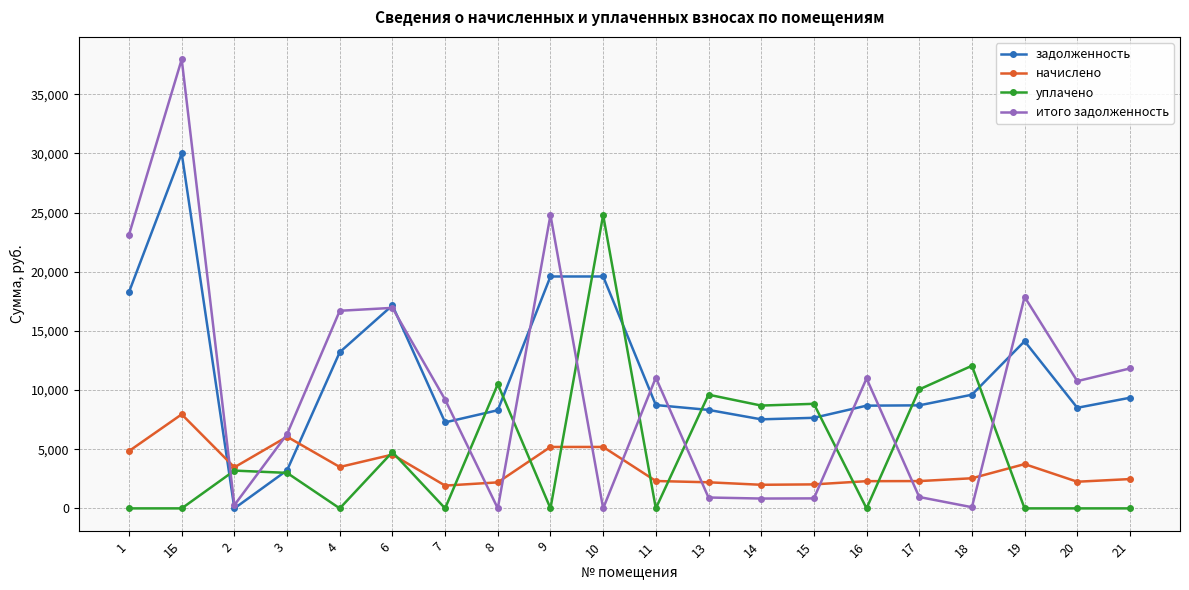

Where is the first local minimum for начислено?

2